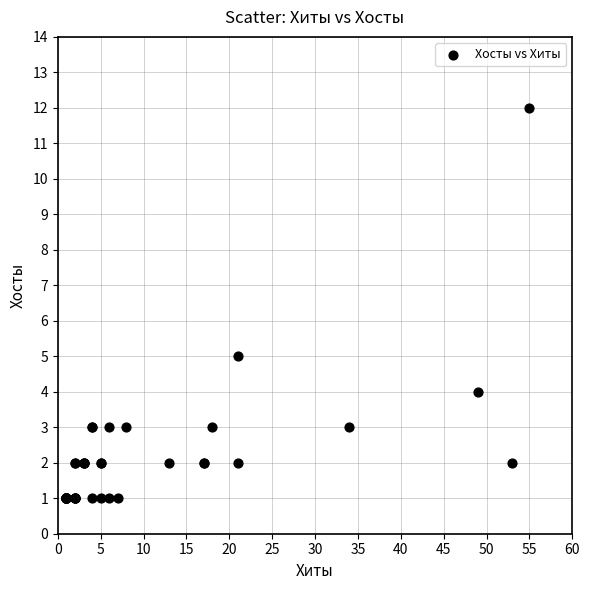

What Y value in the scatter plot is closest to 6?

5